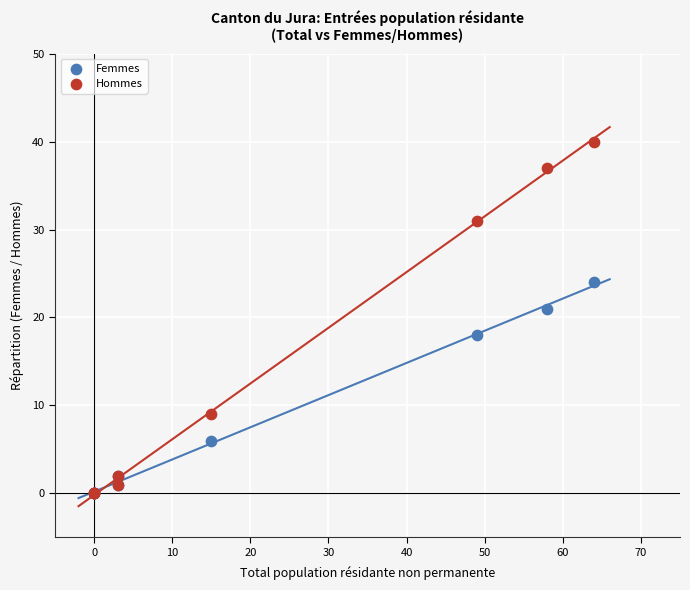

Which series has the widest spread of Y values?

Hommes